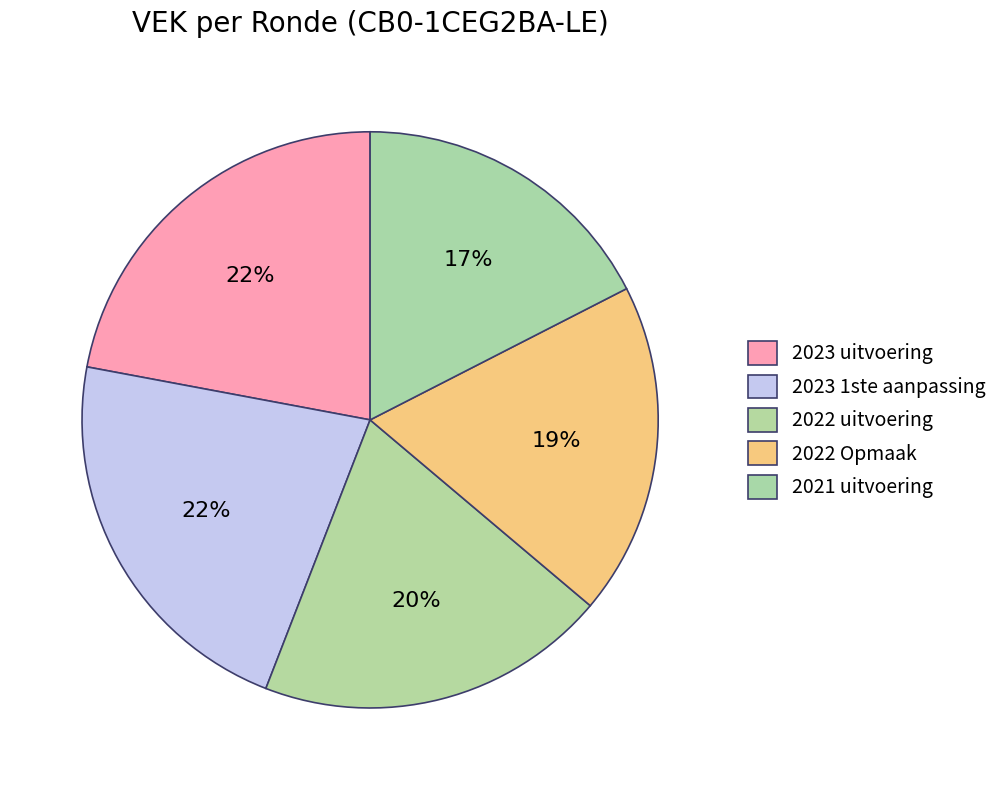

The 2023 1ste aanpassing slice represents 22% of the pie. True or false?

True